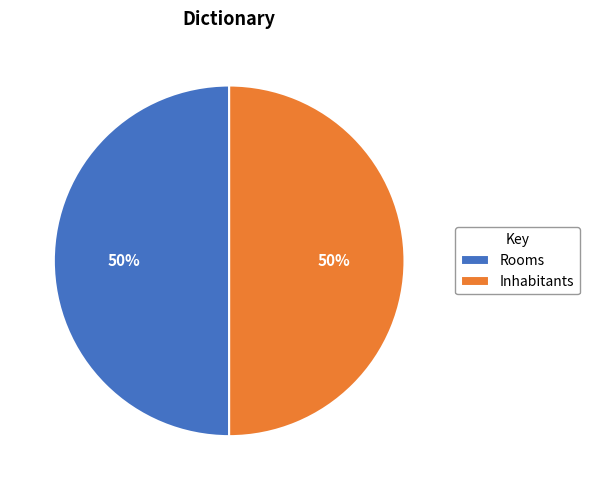

The Rooms slice represents 50% of the pie. True or false?

True